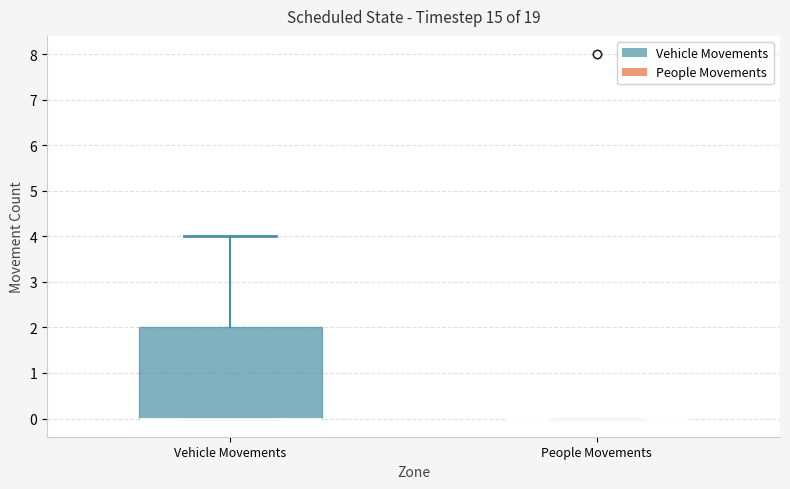

Reading left to right, transcribe this box plot: for each box, give where its median line is, the range the box spans, and where its two whiskers end, as read against the y-axis. The values are not printed on the chart, so give them approximately, as read against the axis.

Vehicle Movements: median 0 (drawn on the box's lower edge), box 0 to 2, whiskers 0 to 4
People Movements: box collapsed to a line at 0, whiskers 0 to 0